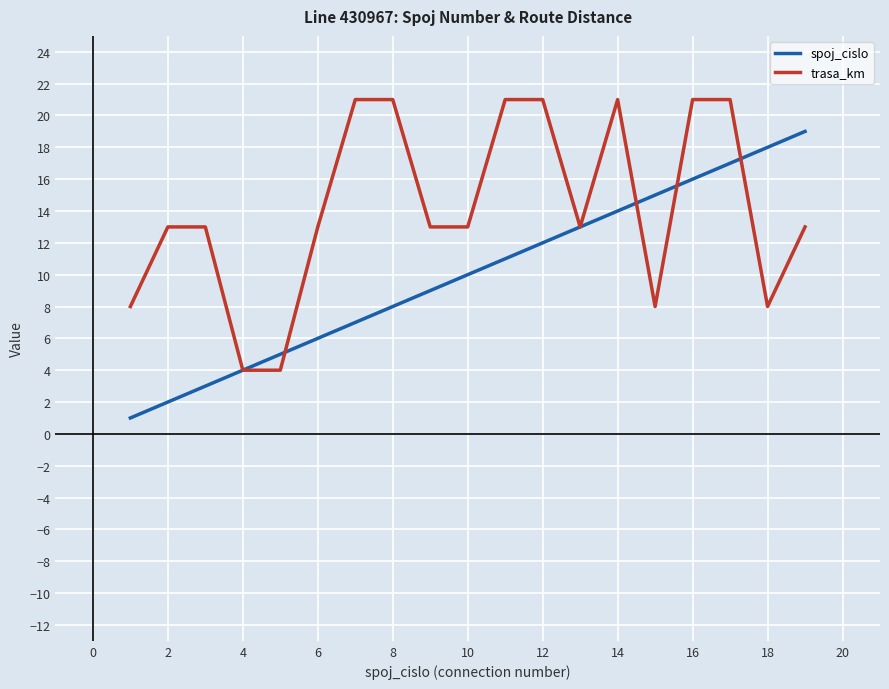

How many series are shown in this chart?

2